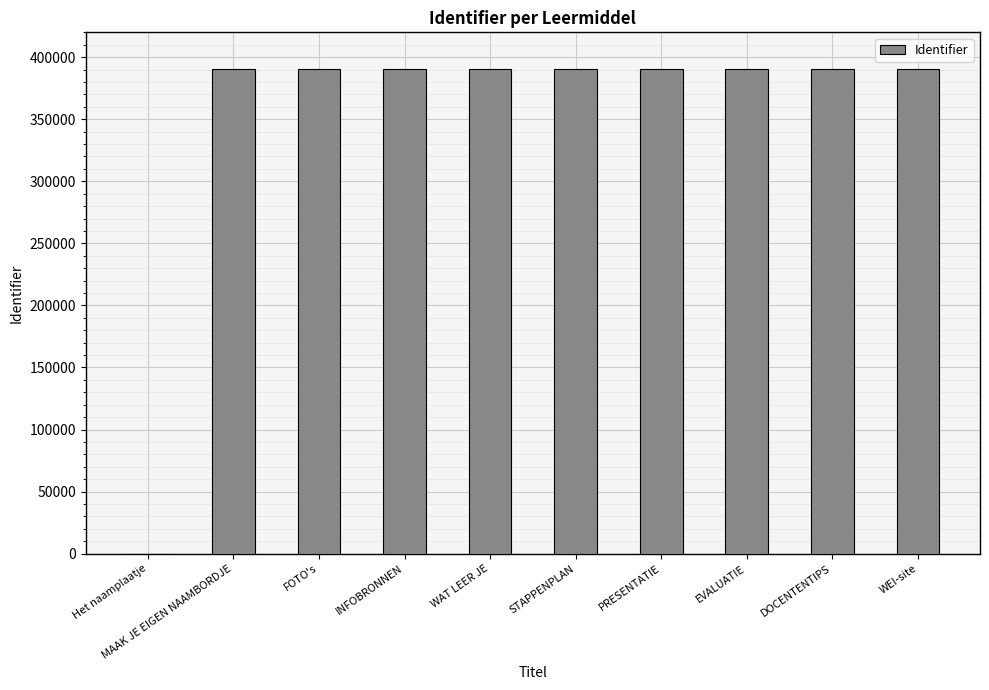

What is the sum of the values at WEI-site and PRESENTATIE?

781067